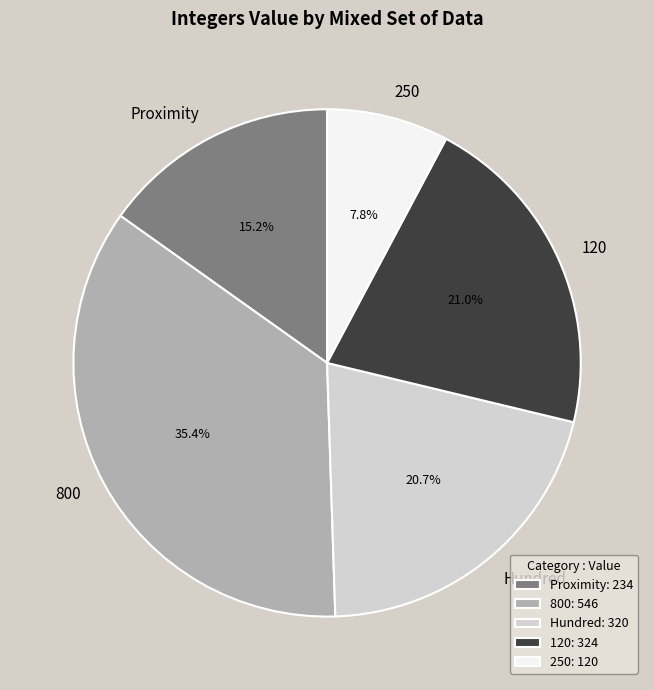

To the nearest percent, what percentage of the pie is 120?

21%